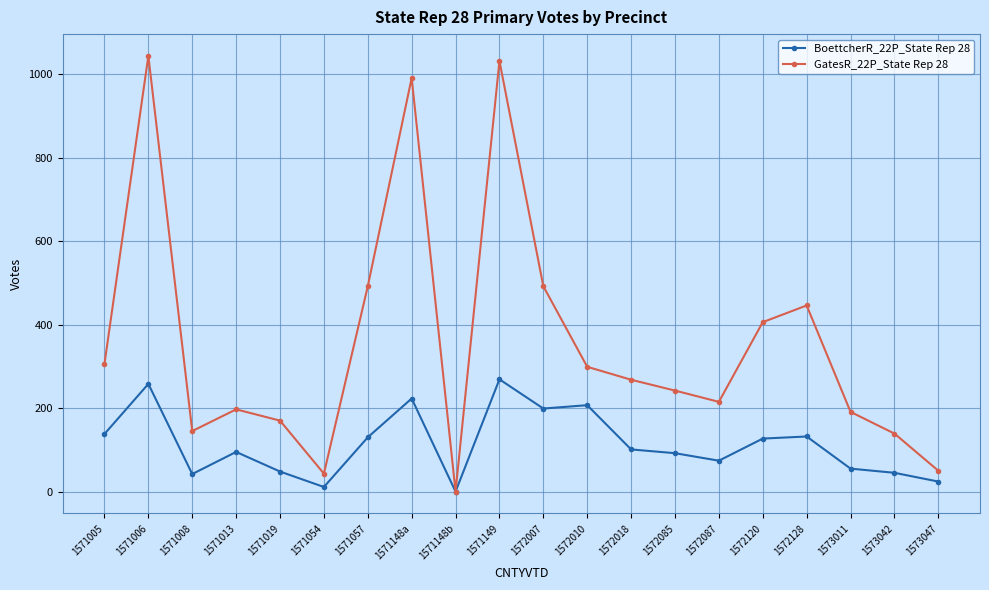

Which series has the largest range (max minus min)?

GatesR_22P_State Rep 28